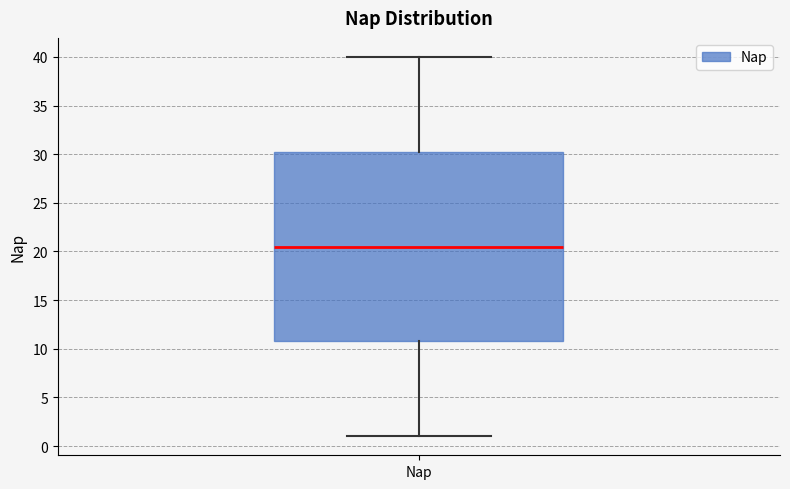

Transcribe this box plot: give where the median line is, the range the box spans, and where the two whiskers end, as read against the y-axis. The values are not printed on the chart, so give them approximately, as read against the axis.

median 20.5, box 11.0 to 30.5, whiskers 1.0 to 40.0